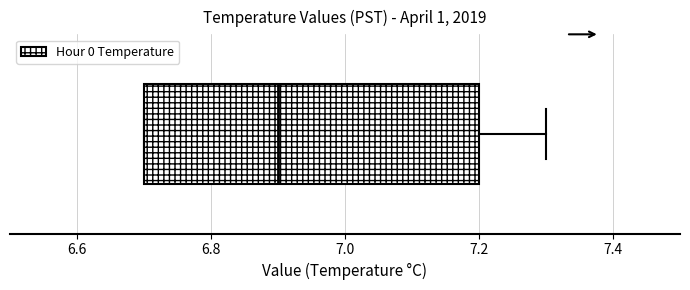

Transcribe this box plot: give where the median line is, the range the box spans, and where the two whiskers end, as read against the x-axis. The values are not printed on the chart, so give them approximately, as read against the axis.

median 6.9, box 6.7 to 7.2, whiskers 6.7 to 7.3